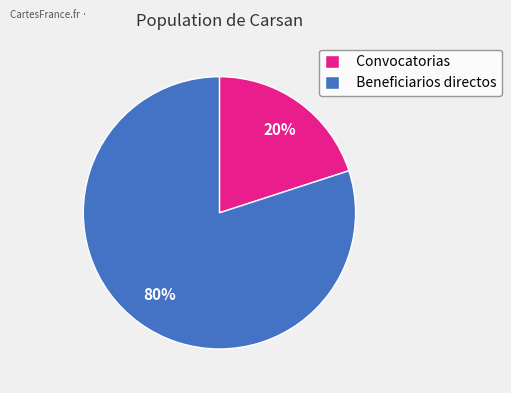

Do Convocatorias and Beneficiarios directos together represent more than half of the pie?

Yes